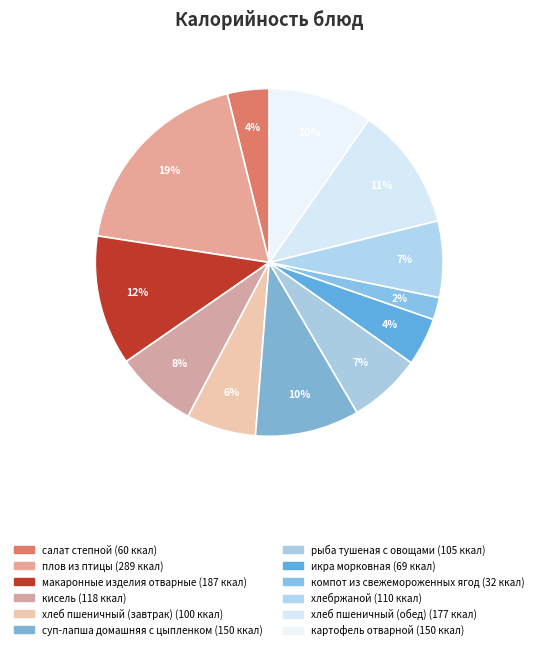

Which category has the biggest portion of the pie?

плов из птицы